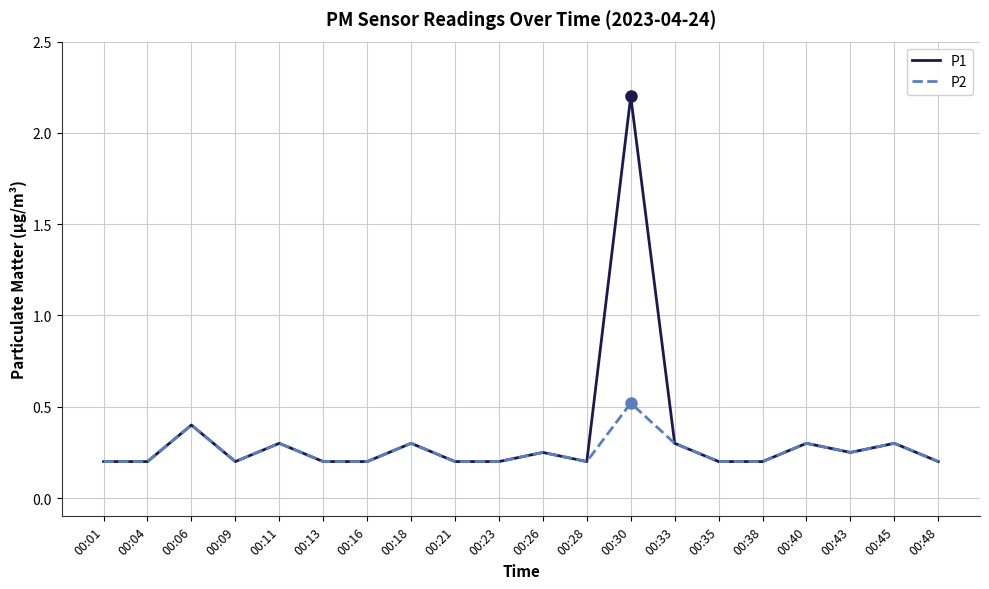

Rank the series by their average value, from lowest to highest.

P2, P1